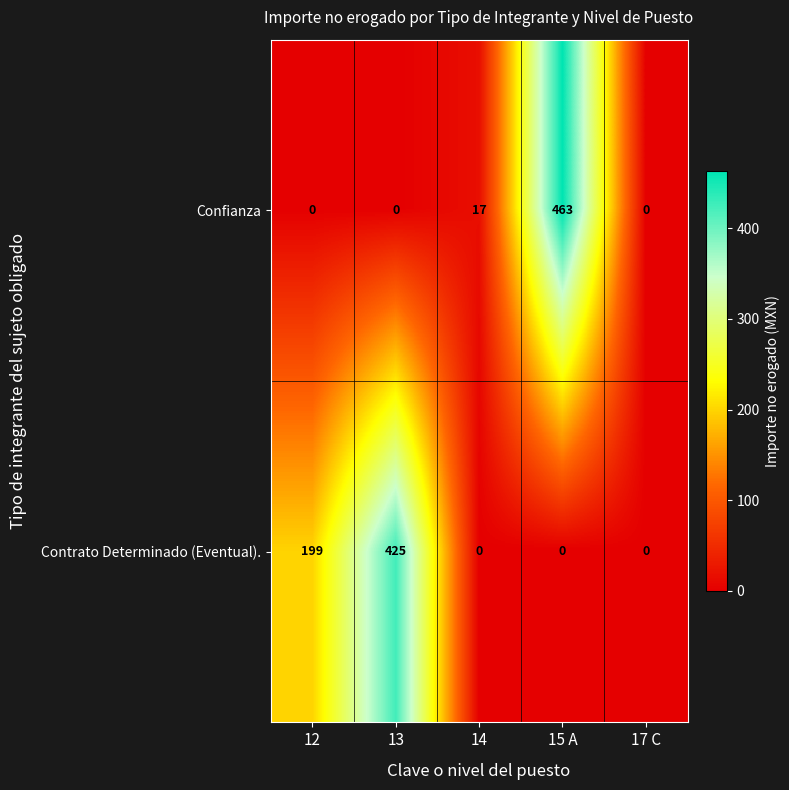

How many categories are shown in the chart?

5